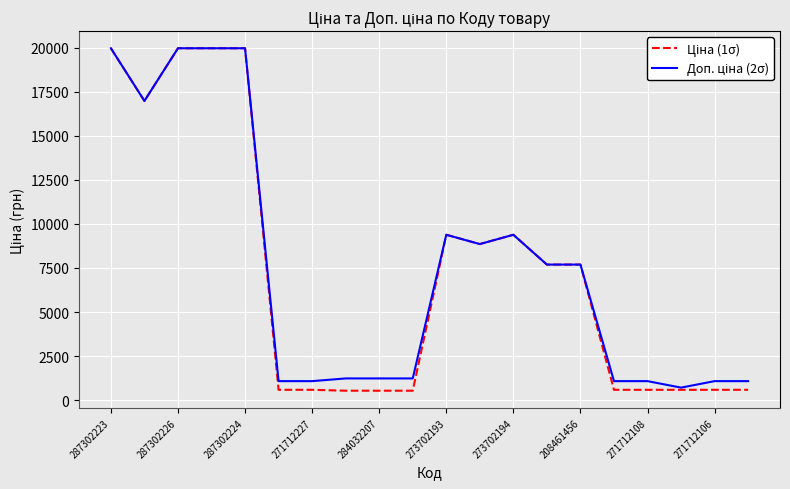

What is the smallest value displayed?

539.0